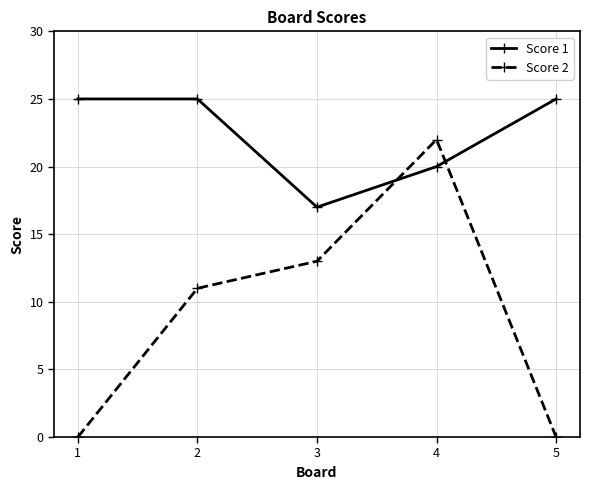

Reading left to right, list all the values displayed in this chart.

Score 1: 1=25	2=25	3=17	4=20	5=25
Score 2: 1=0	2=11	3=13	4=22	5=0